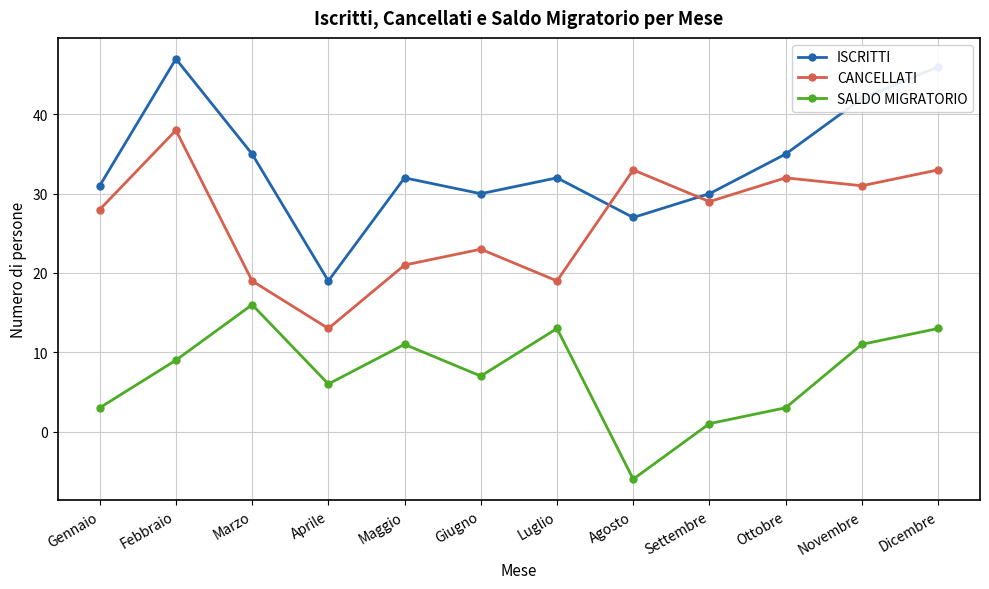

Which series has the largest total across all categories?

ISCRITTI